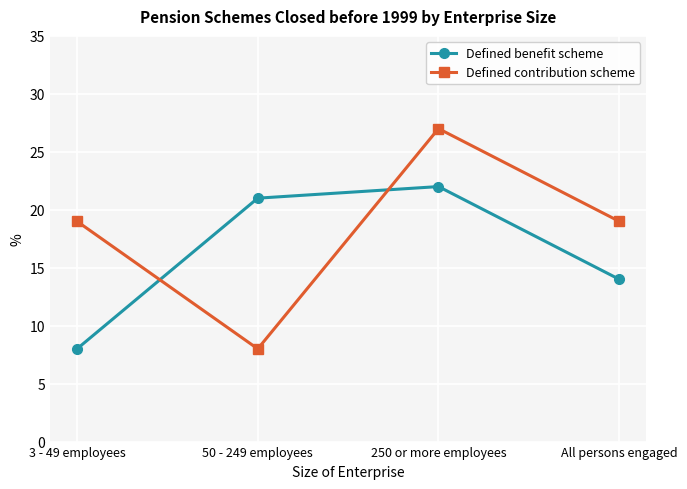

List the series in order of their peak value, lowest first.

Defined benefit scheme, Defined contribution scheme